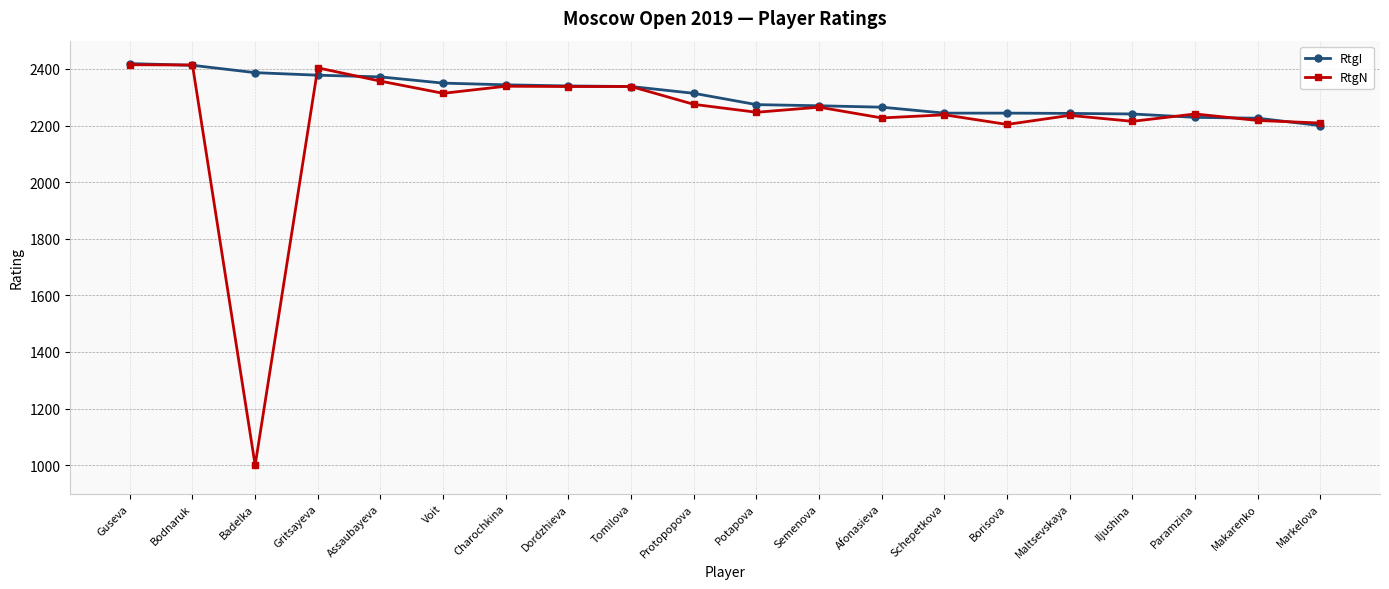

What is the label of the 4th point from the right?

Iljushina